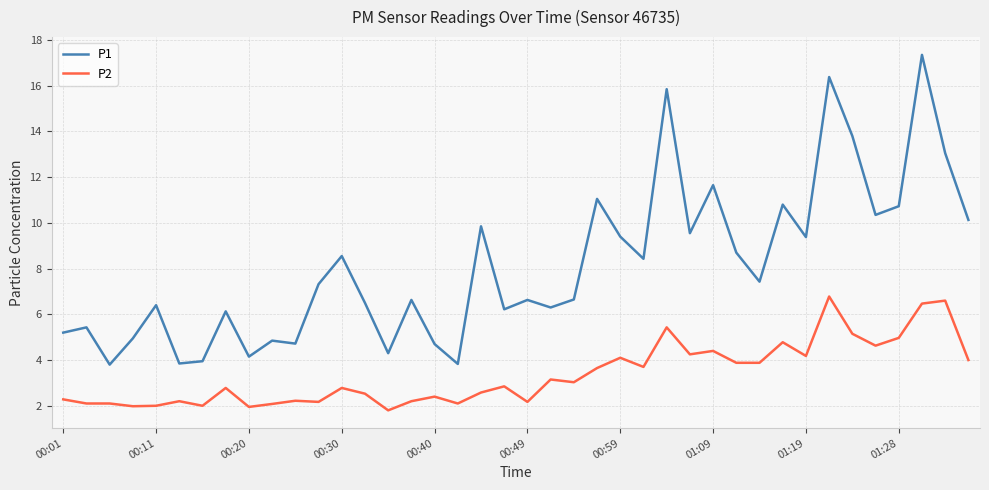

Rank the series by their maximum value, from lowest to highest.

P2, P1